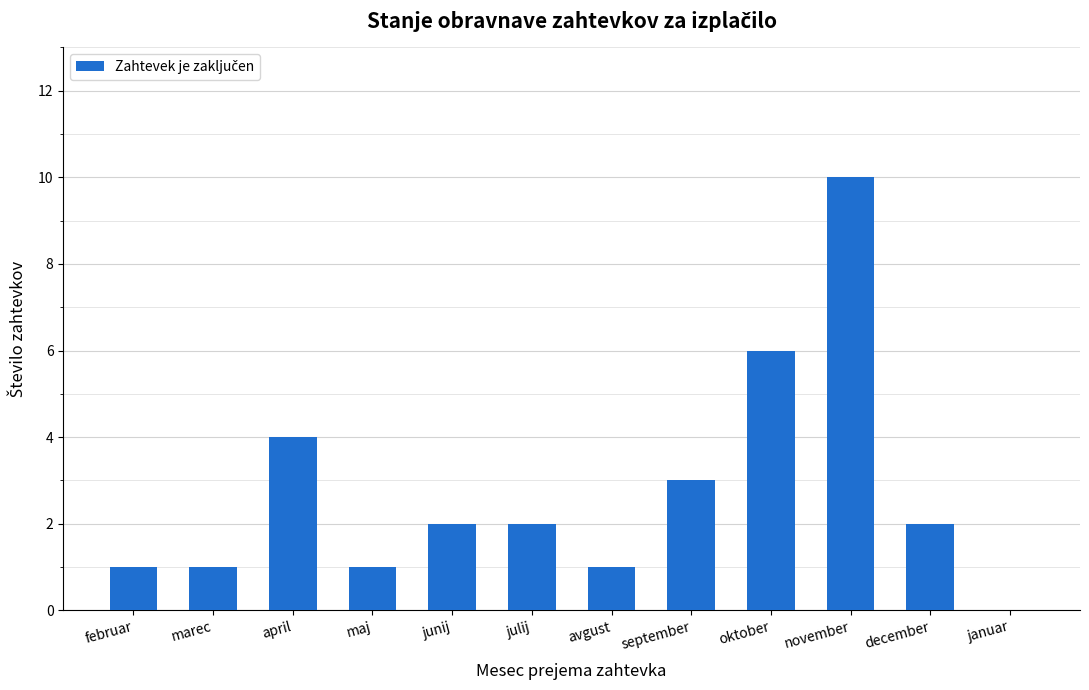

What is the change in value from april to oktober?

+2